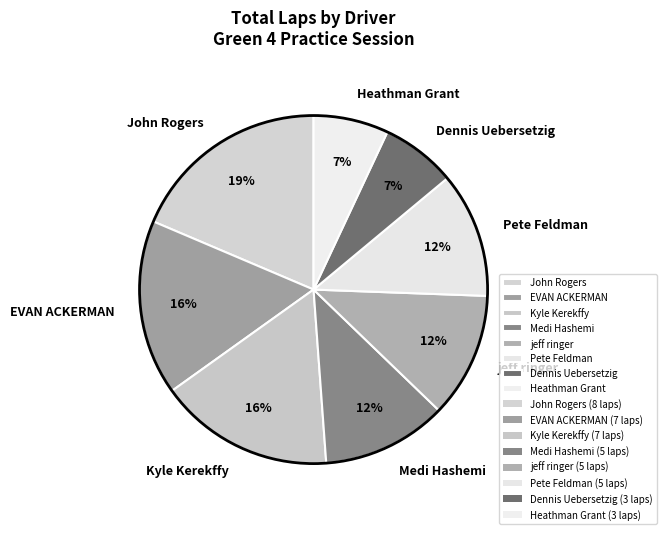

Combined, do Medi Hashemi and Pete Feldman account for over 50%?

No